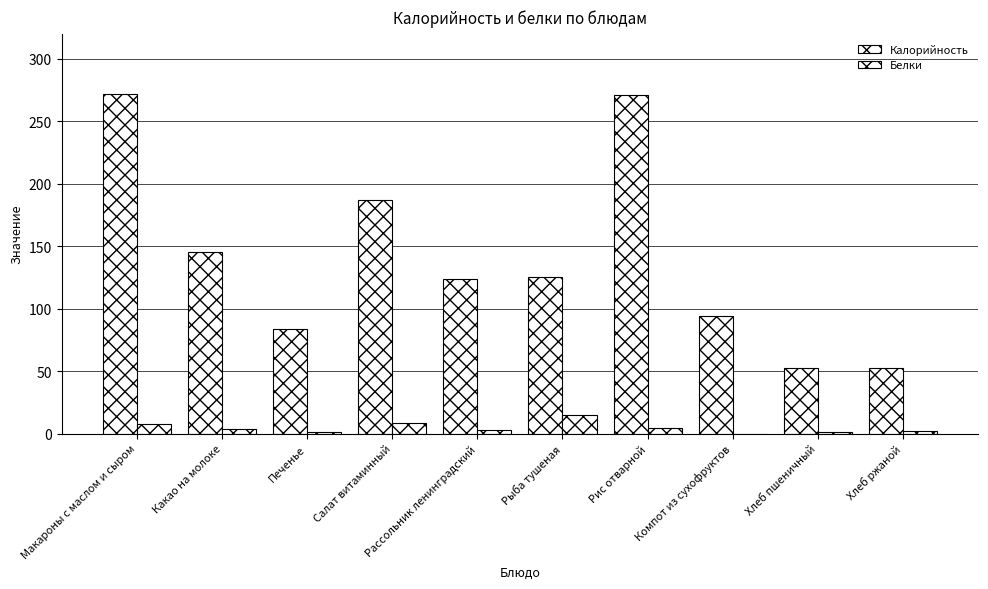

Count the number of data series in this chart.

2